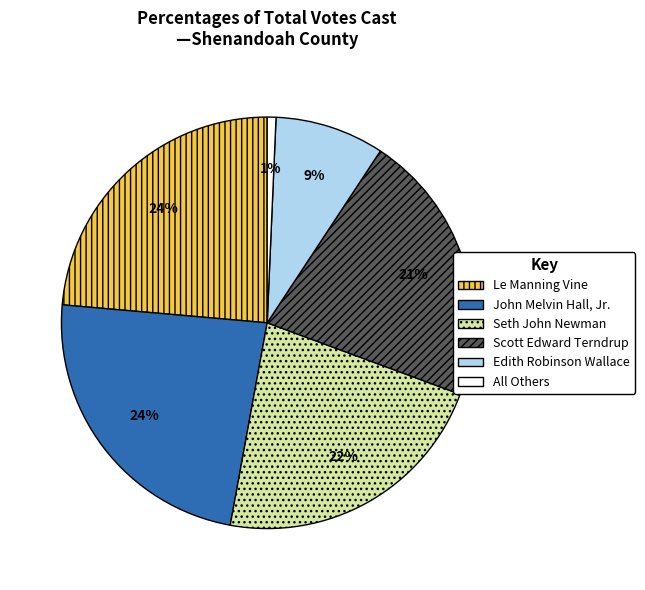

To the nearest percent, what is the difference between the Scott Edward Terndrup and Seth John Newman slice percentages?

1%